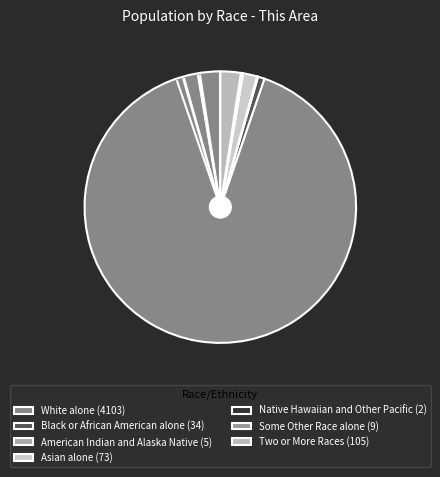

What percentage is the Black or African American alone slice, to the nearest percent?

1%